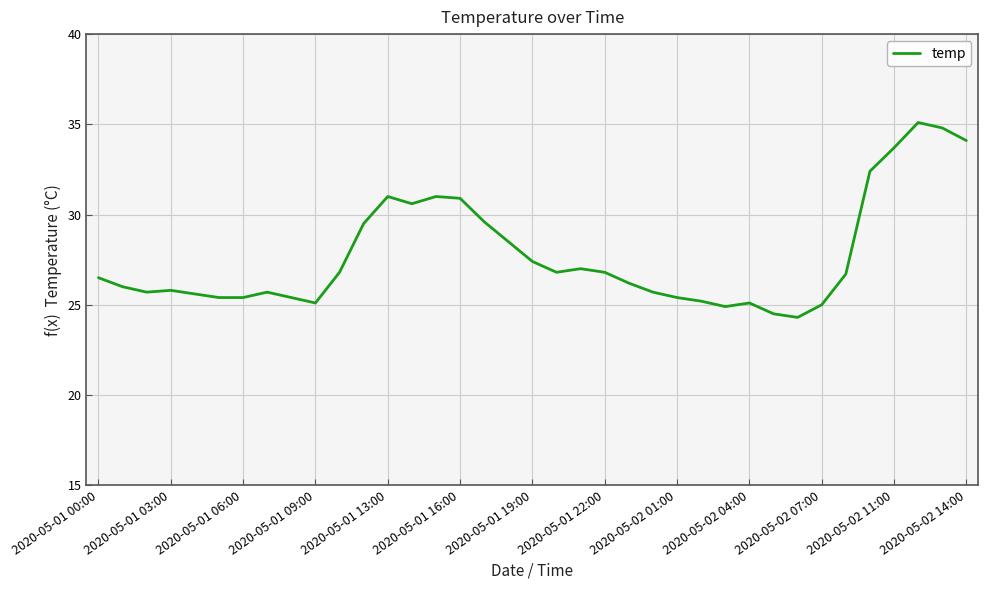

What is the difference between the maximum and minimum values?

10.8